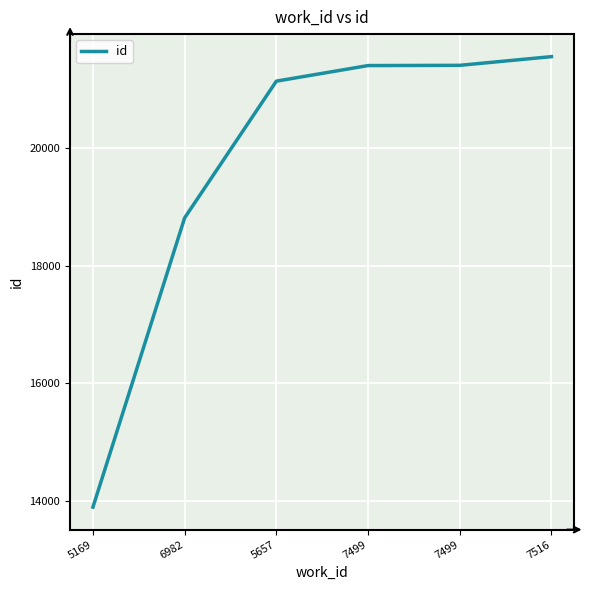

Reading left to right, list all the values displayed in this chart.

5169=13895	6982=18815	5657=21140	7499=21405	7499=21409	7516=21557